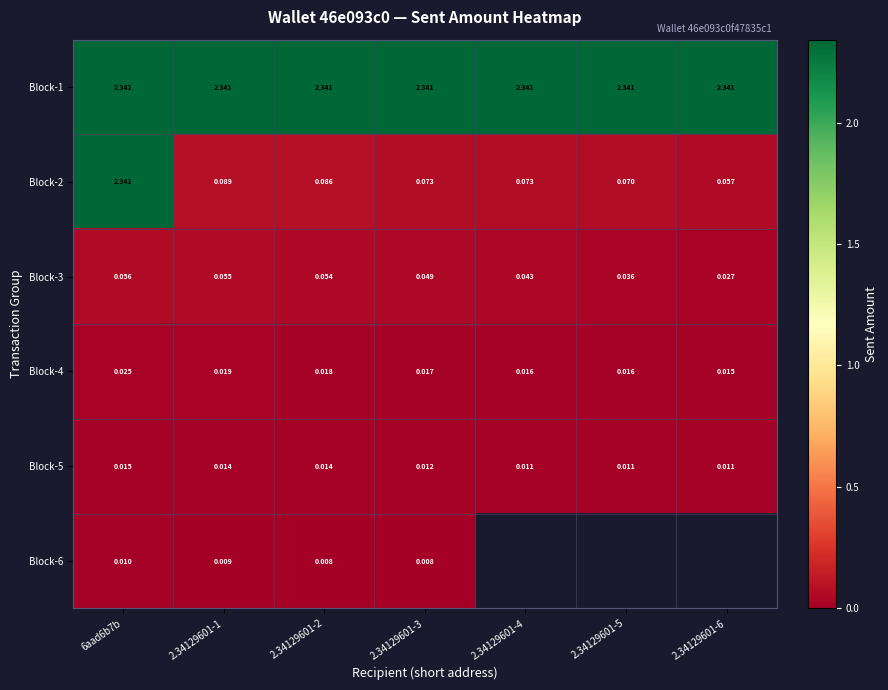

List the series in order of their peak value, highest first.

Block-1, Block-2, Block-3, Block-4, Block-5, Block-6